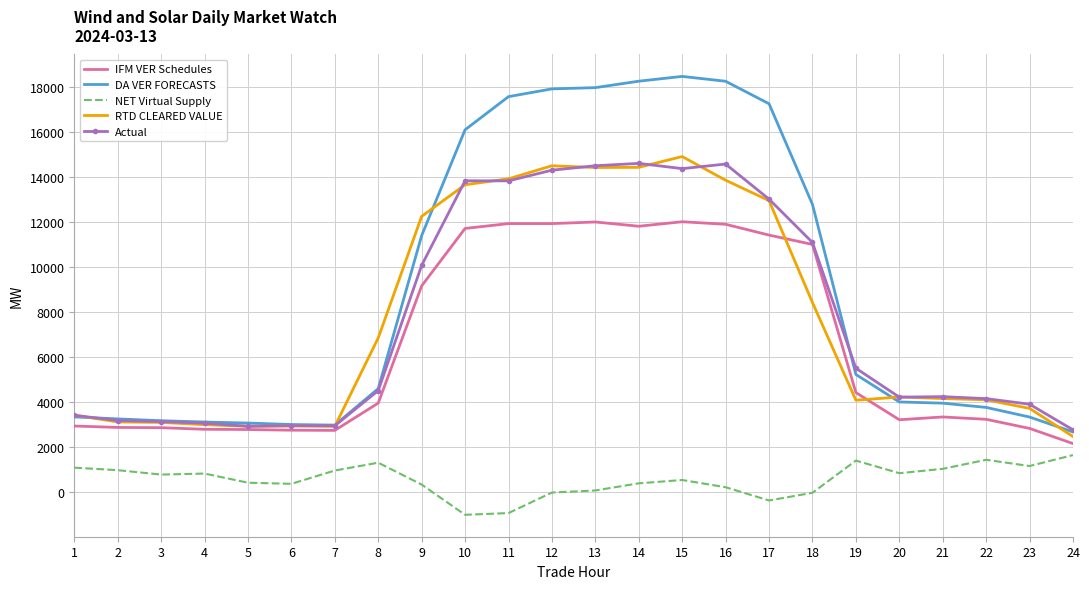

True or false: IFM VER Schedules and NET Virtual Supply intersect in this chart.

False